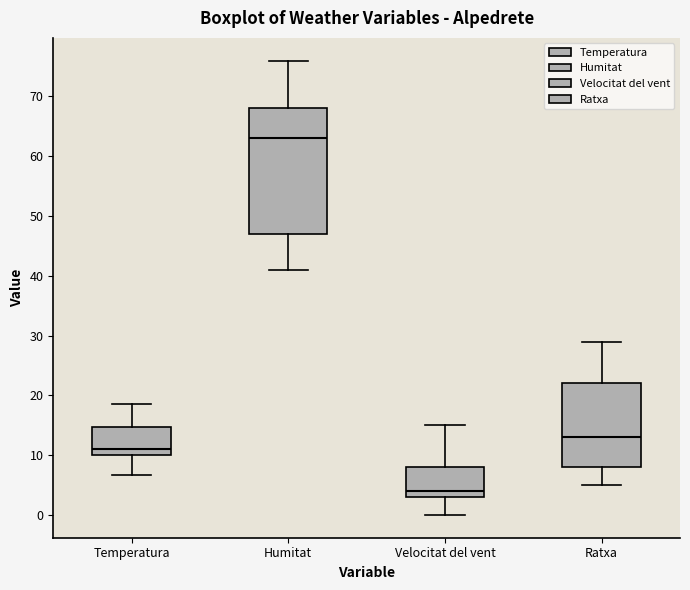

Reading left to right, read every box against the y-axis: the position of its median line, the range the box covers, and the ends of its whiskers. The values are not printed on the chart, so give them approximately, as read against the axis.

Temperatura: median 11, box 10 to 15, whiskers 7 to 19
Humitat: median 63, box 47 to 68, whiskers 41 to 76
Velocitat del vent: median 4, box 3 to 8, whiskers 0 to 15
Ratxa: median 13, box 8 to 22, whiskers 5 to 29